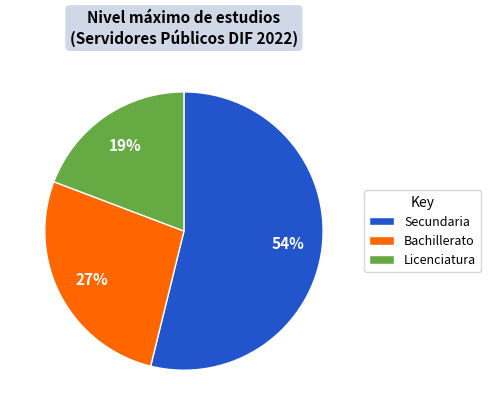

Do Licenciatura and Bachillerato together represent more than half of the pie?

No